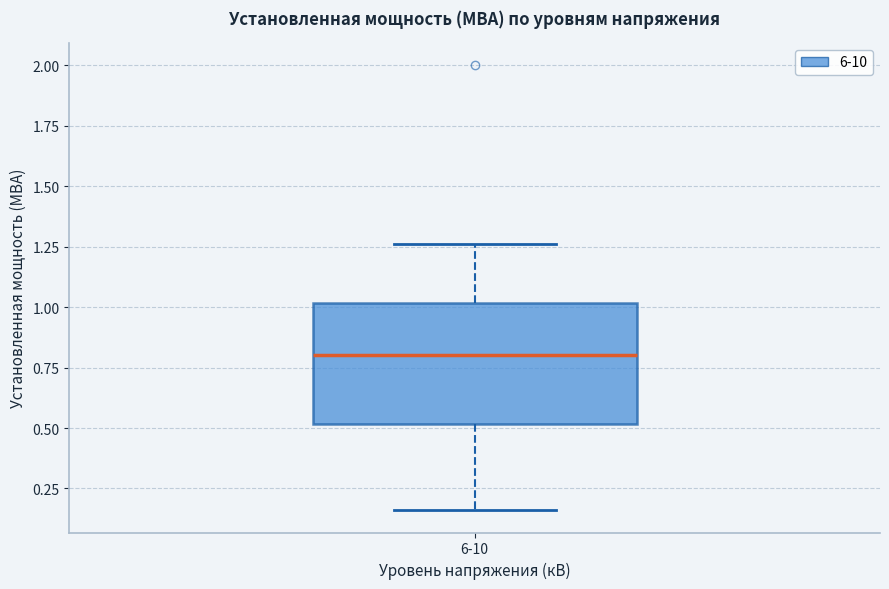

Transcribe this box plot: give where the median line is, the range the box spans, and where the two whiskers end, as read against the y-axis. The values are not printed on the chart, so give them approximately, as read against the axis.

median 0.80, box 0.50 to 1.00, whiskers 0.15 to 1.25